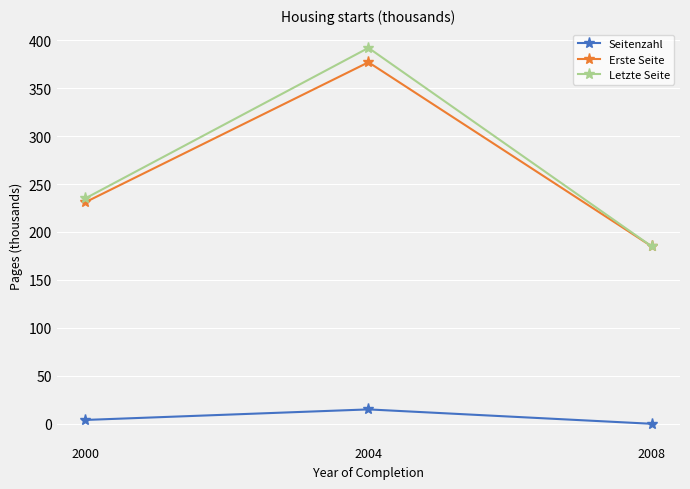

Which series changed the most between 2000 and 2004?

Letzte Seite